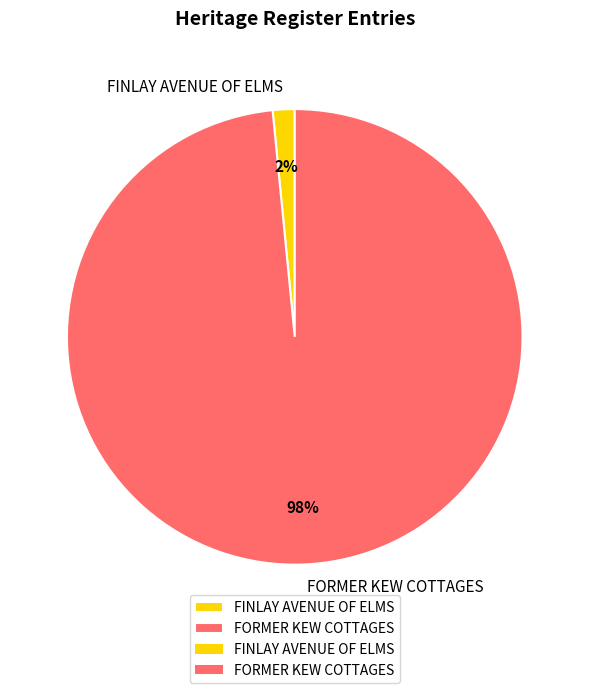

Does any single category account for the majority?

Yes